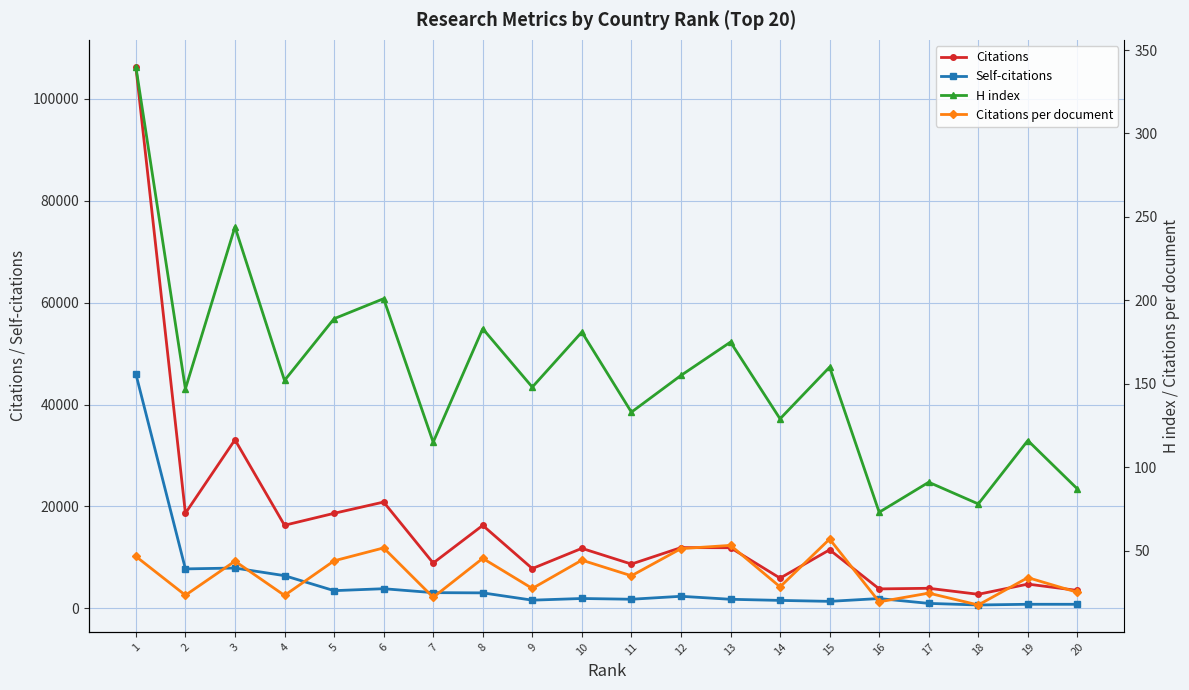

Rank the categories by Self-citations value from lowest to highest.

18, 20, 19, 17, 15, 14, 9, 13, 11, 16, 10, 12, 8, 7, 5, 6, 4, 2, 3, 1